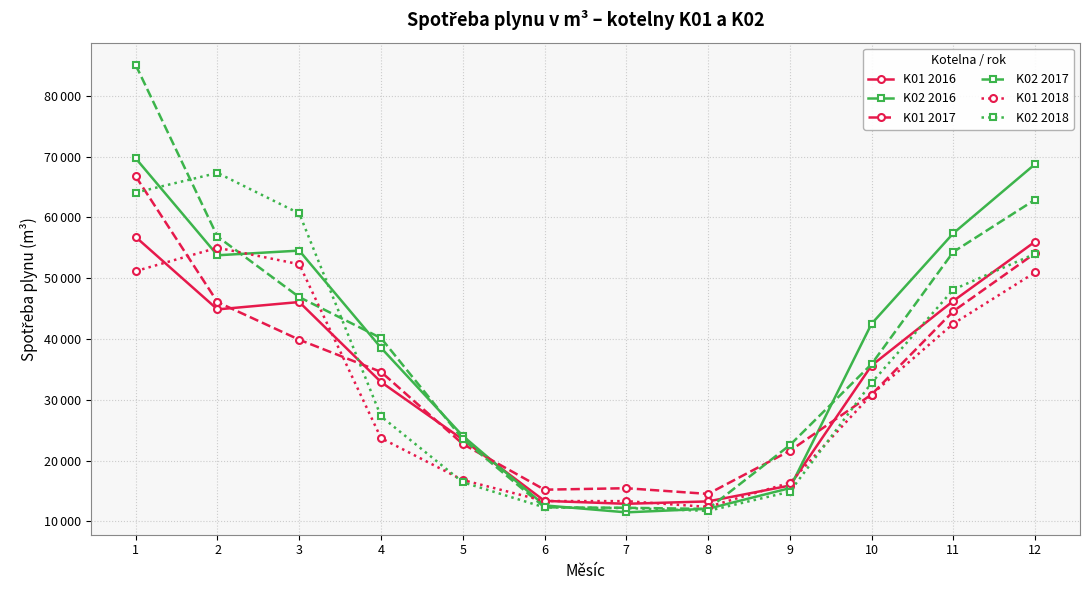

At which label does K02 2016 reach its peak?

1